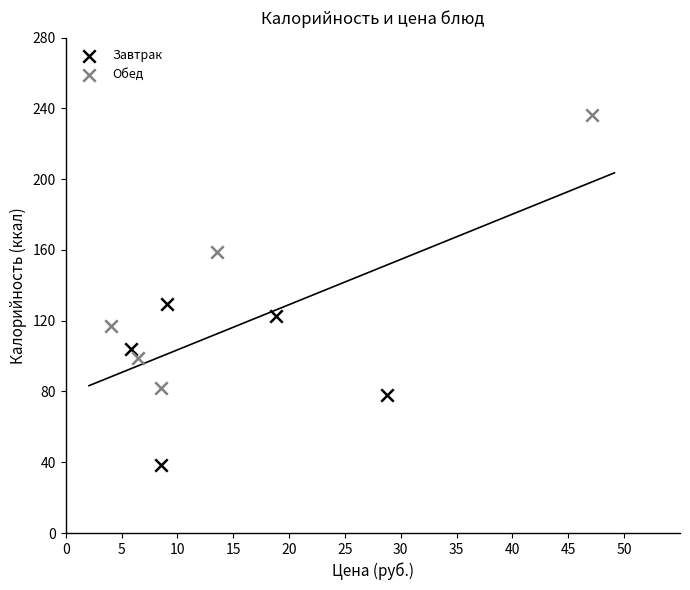

Which series has the widest spread of Y values?

Обед